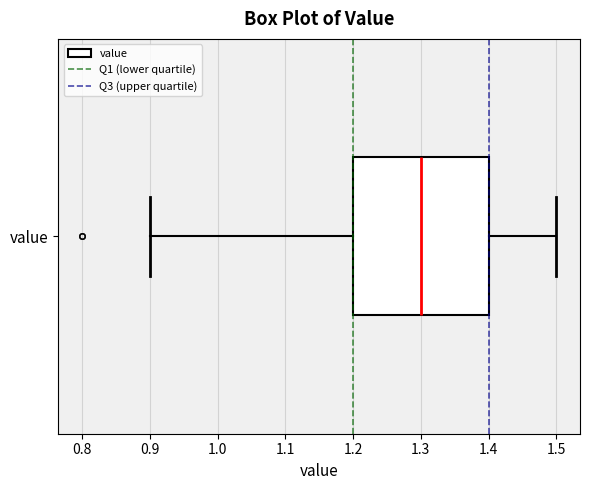

Transcribe this box plot: give where the median line is, the range the box spans, and where the two whiskers end, as read against the x-axis. The values are not printed on the chart, so give them approximately, as read against the axis.

median 1.3, box 1.2 to 1.4, whiskers 0.9 to 1.5